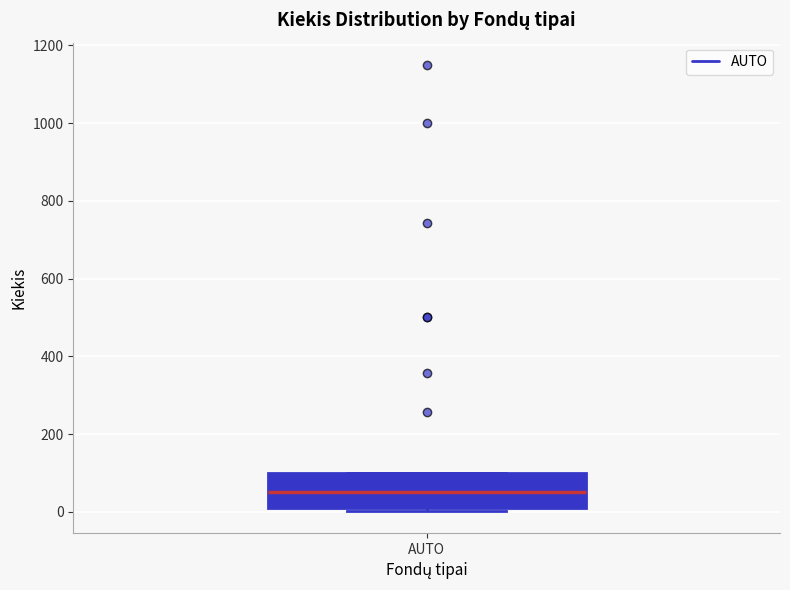

Read this box plot against the y-axis: the position of the median line, the range covered by the box, and the ends of both whiskers. The values are not printed on the chart, so give them approximately, as read against the axis.

median 60, box 20 to 100, whiskers 0 to 100